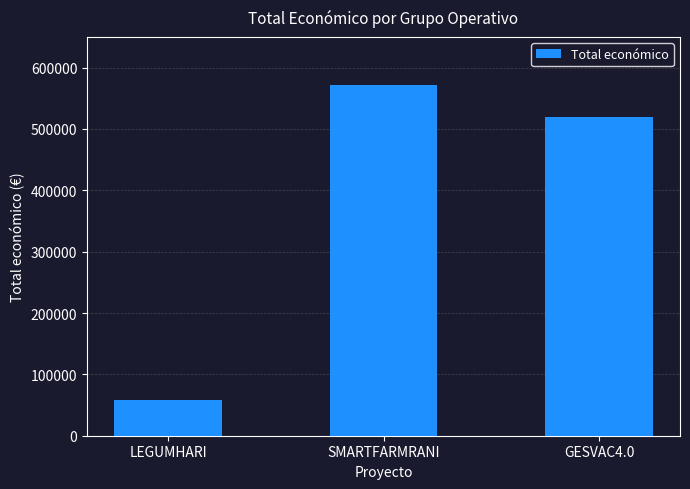

Reading right to left, transcribe all the data shown in this chart.

520062	571965	57500